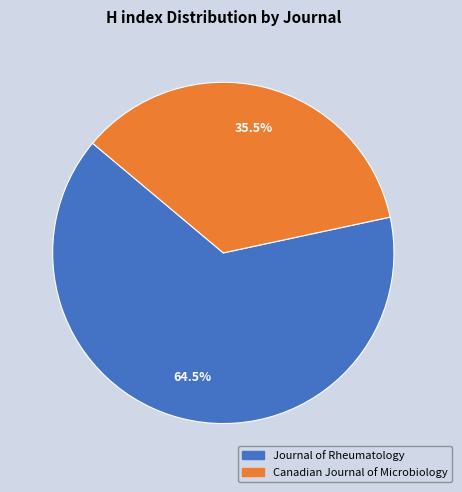

Does Canadian Journal of Microbiology account for over 50% of the chart?

No